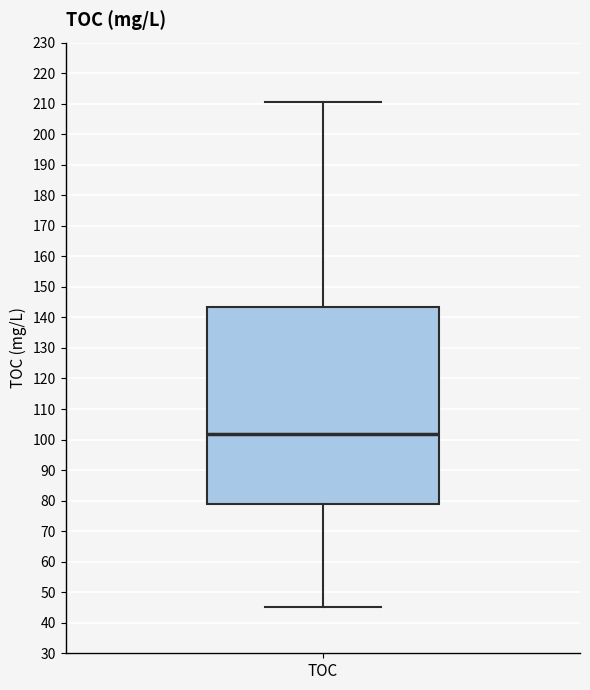

Read this box plot against the y-axis: the position of the median line, the range covered by the box, and the ends of both whiskers. The values are not printed on the chart, so give them approximately, as read against the axis.

median 102, box 79 to 144, whiskers 45 to 210